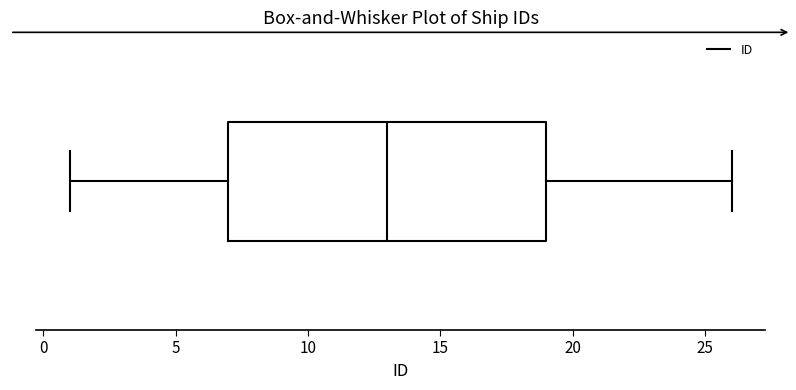

Read this box plot against the x-axis: the position of the median line, the range covered by the box, and the ends of both whiskers. The values are not printed on the chart, so give them approximately, as read against the axis.

median 13, box 7 to 19, whiskers 1 to 26